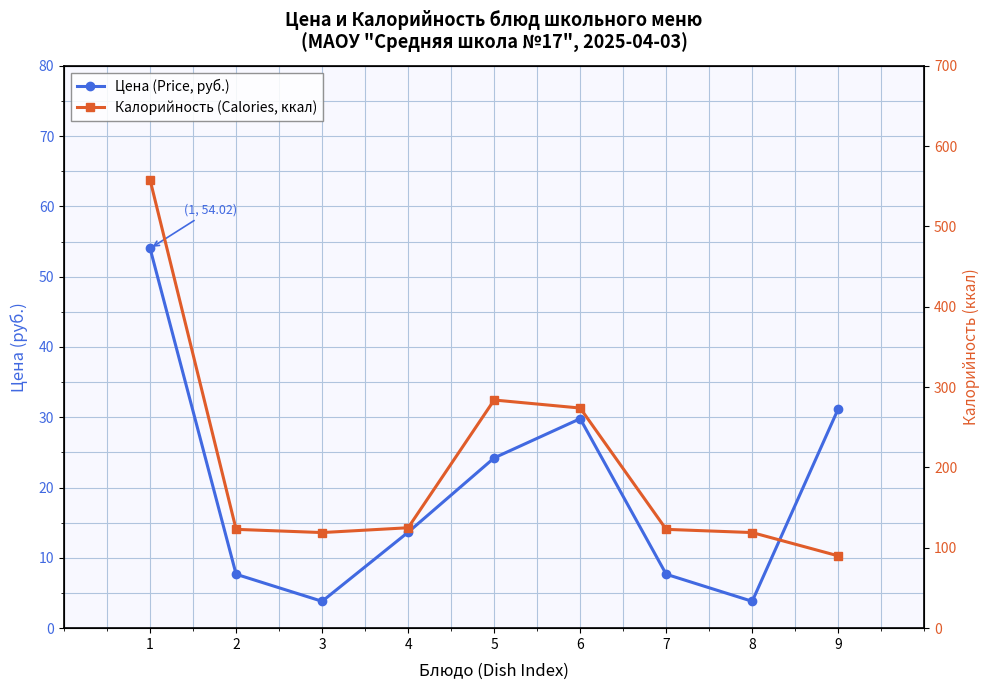

Rank the series by their average value, from highest to lowest.

Калорийность (Calories, ккал), Цена (Price, руб.)